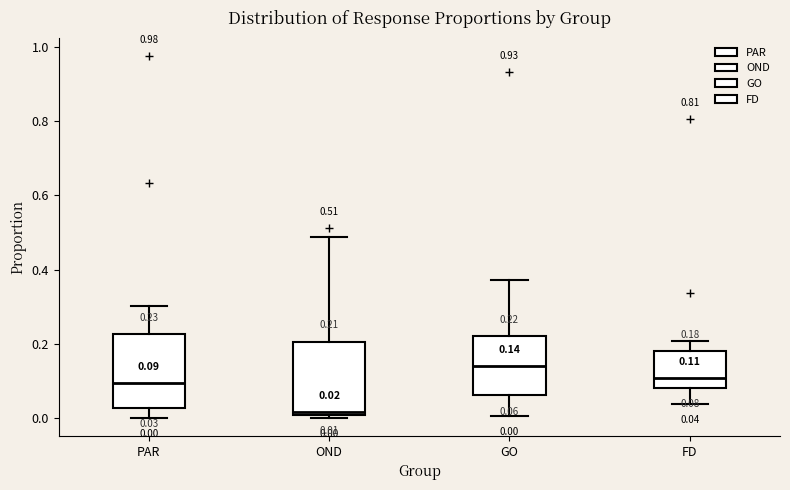

Which box has the lowest median line?

OND